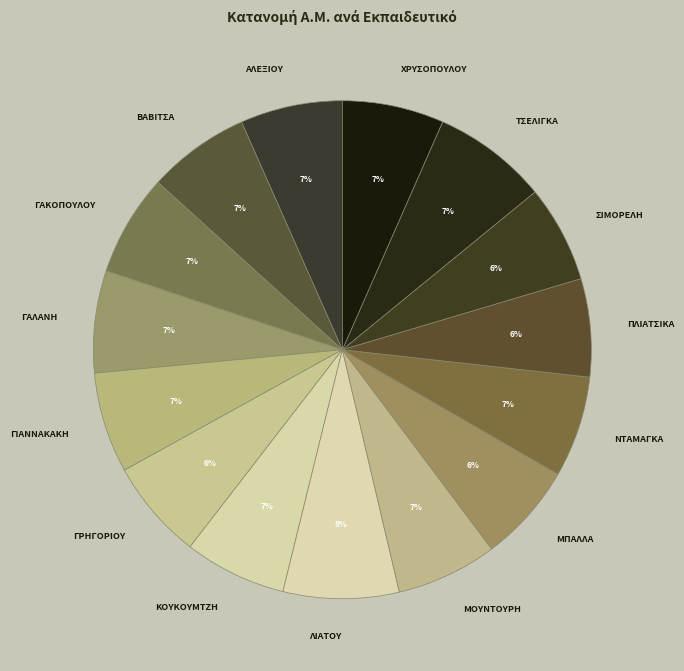

Count the number of slices in the pie.

15